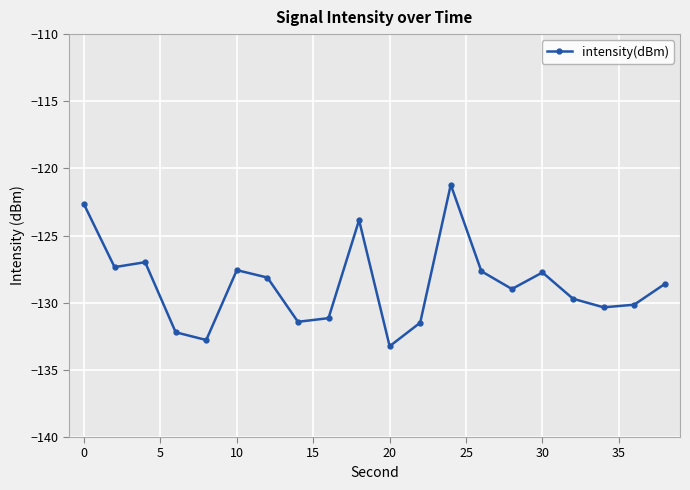

How many categories are shown in the chart?

20